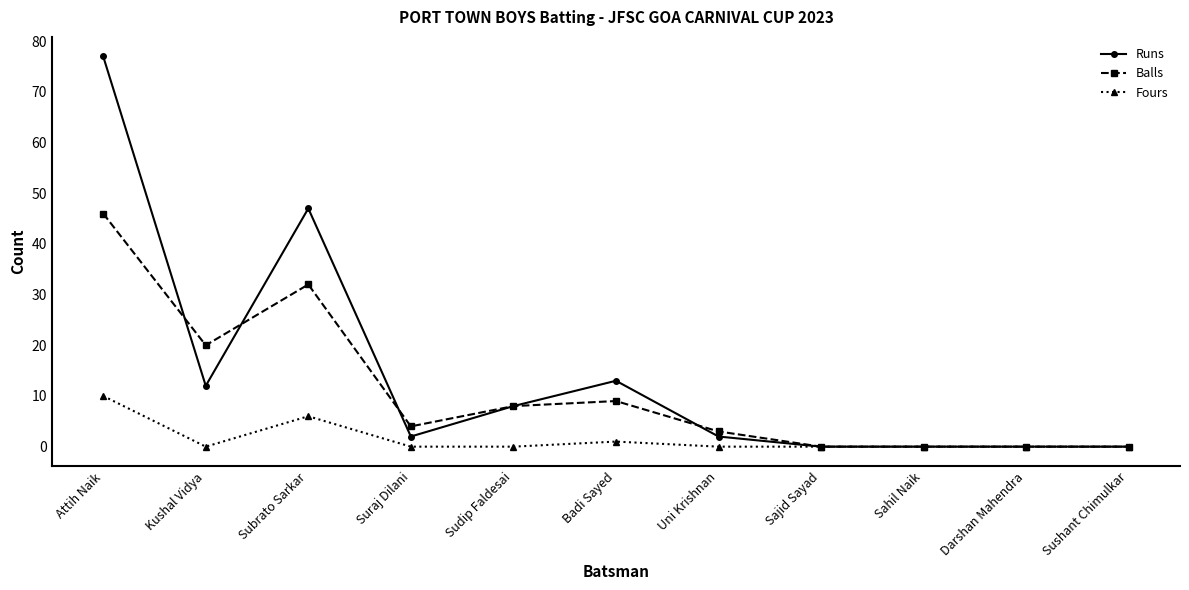

Which series has the widest spread of values?

Runs